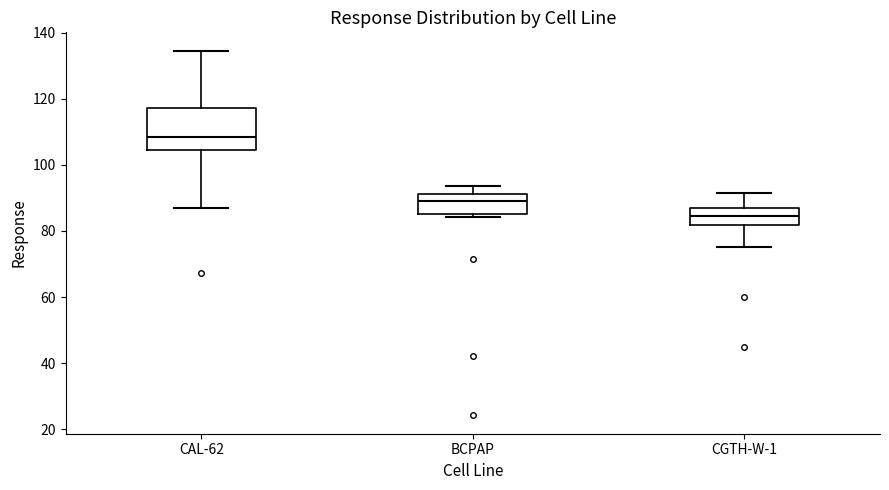

Where does the median line of the box for CAL-62 sit on the y-axis? The values are not printed on the chart, so give them approximately, as read against the axis.

108